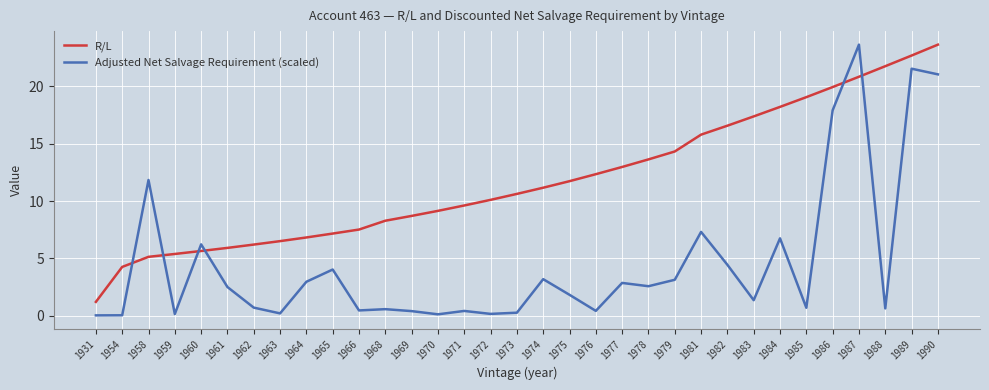

At how many categories does at least one series exceed 0?

33